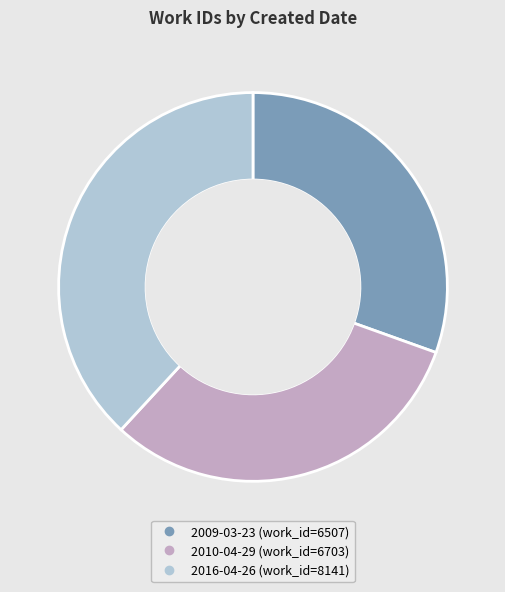

Combined, do 2016-04-26 and 2010-04-29 account for over 50%?

Yes